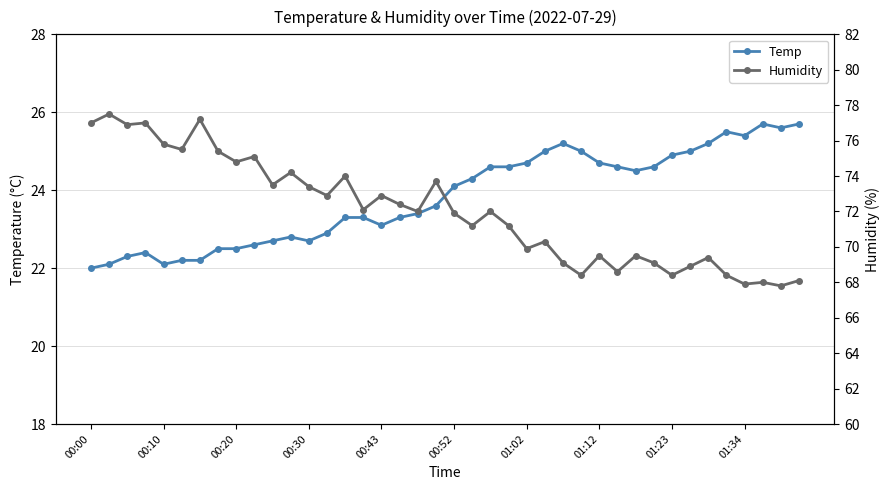

True or false: Temp and Humidity intersect in this chart.

False